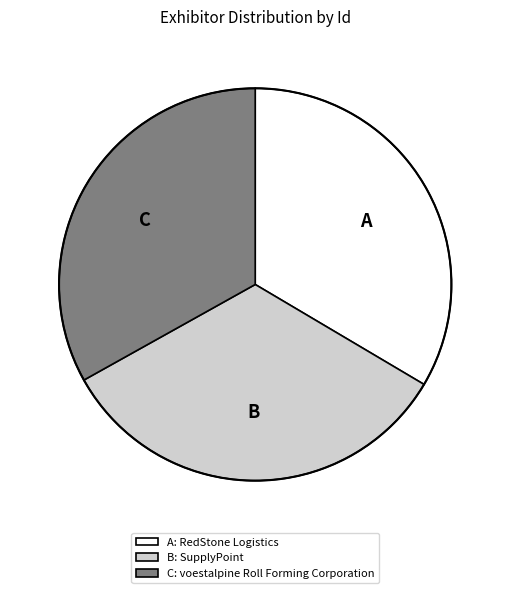

Count the number of slices in the pie.

3